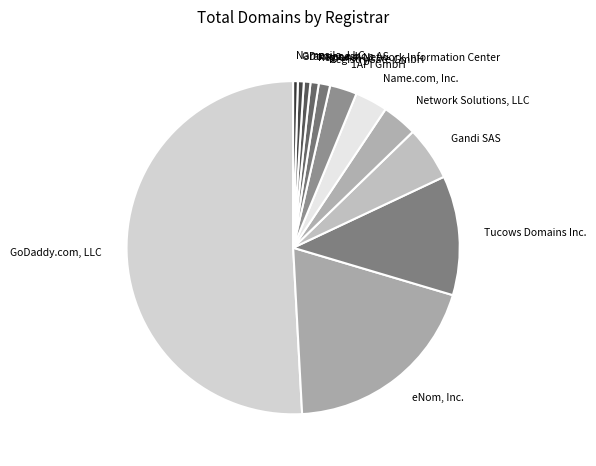

Is Gandi SAS the majority of the pie?

No